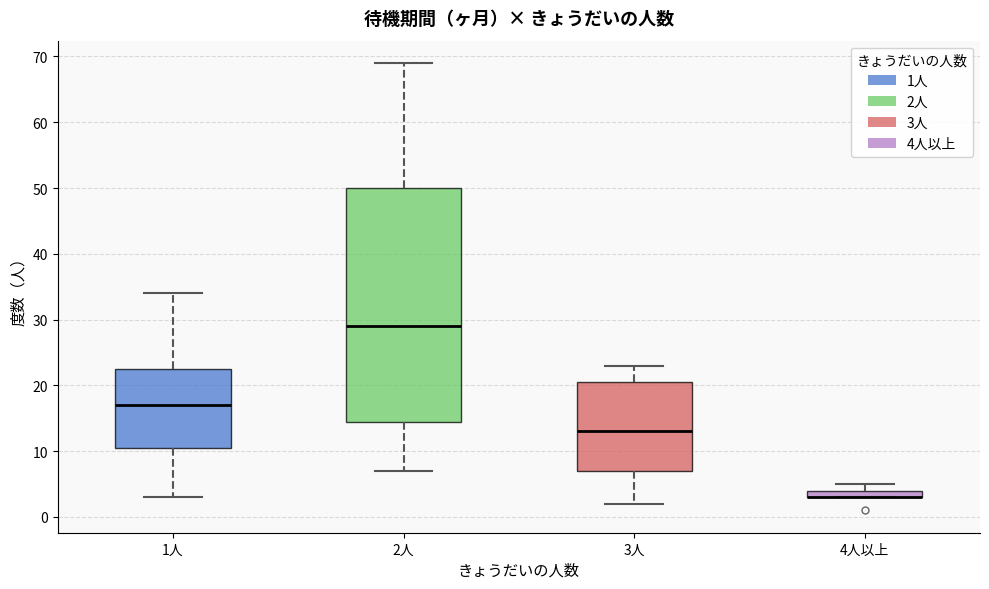

Where is the lower edge of the box for 3人 on the y-axis? The values are not printed on the chart, so give them approximately, as read against the axis.

7